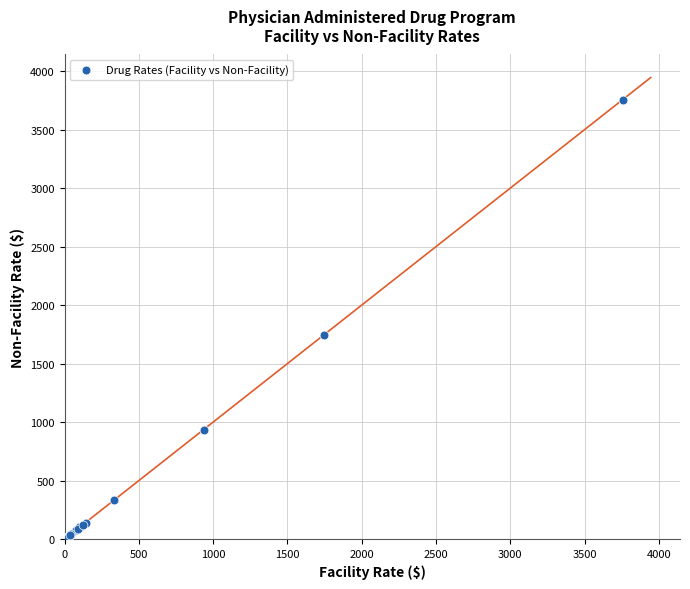

What Y value in the scatter plot is closest to 1878?

1743.8